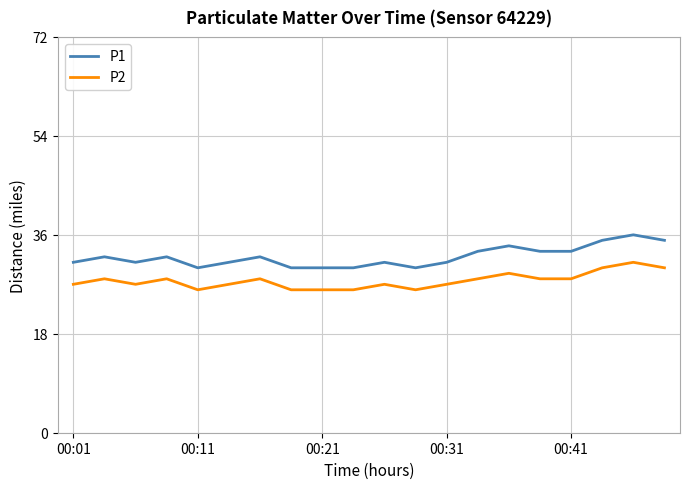

Which series has the largest total across all categories?

P1